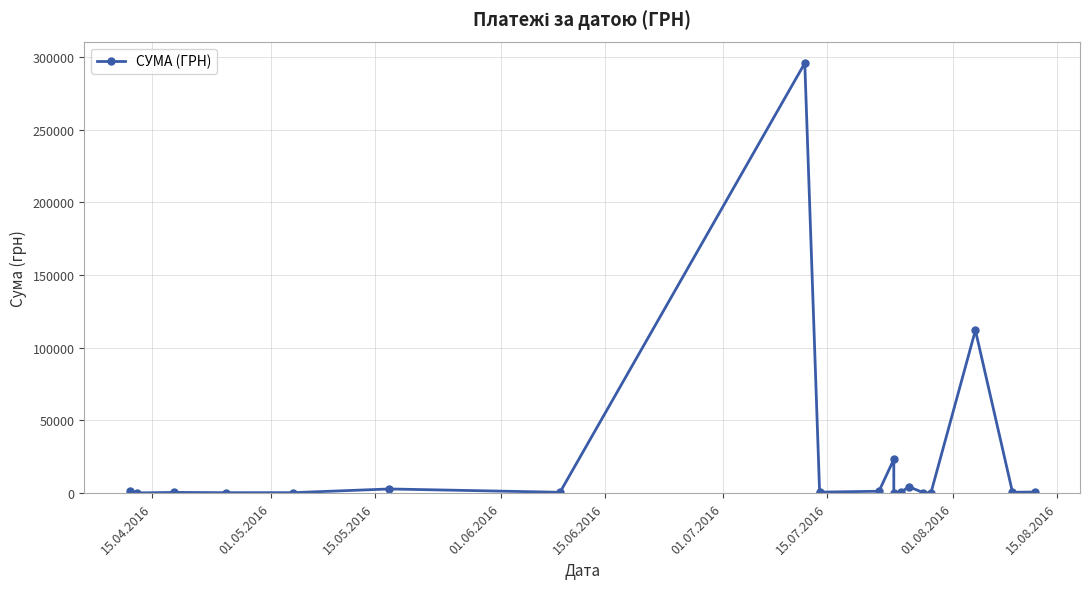

What is the maximum value shown in the chart?

295638.6